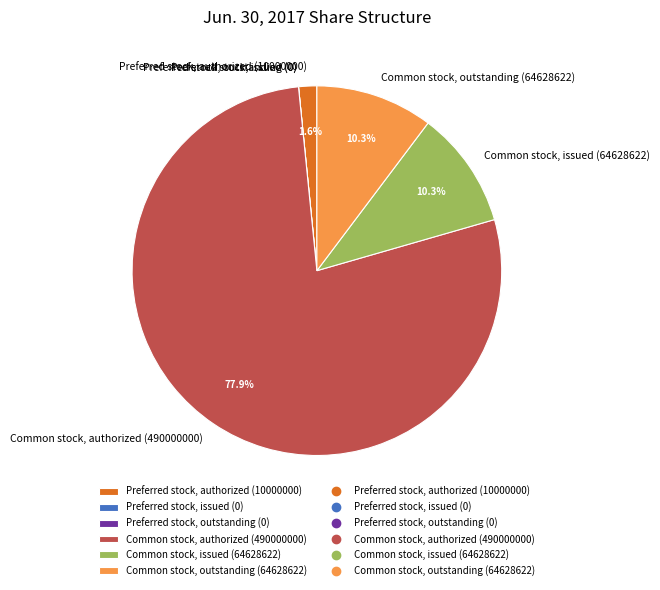

Which category has the biggest portion of the pie?

Common stock, authorized (490000000)